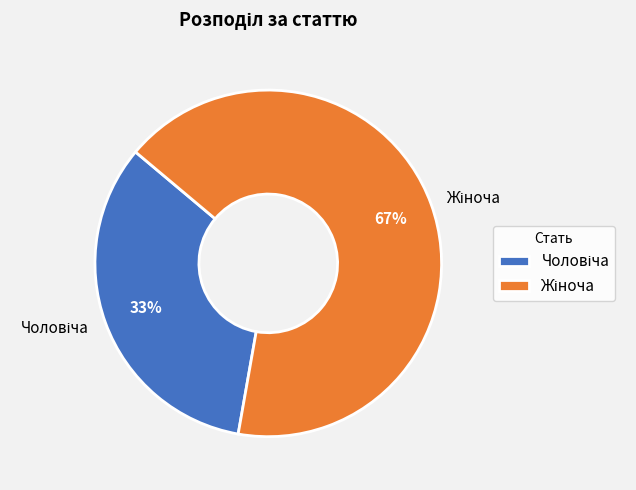

To the nearest percent, what is the average slice percentage?

50%